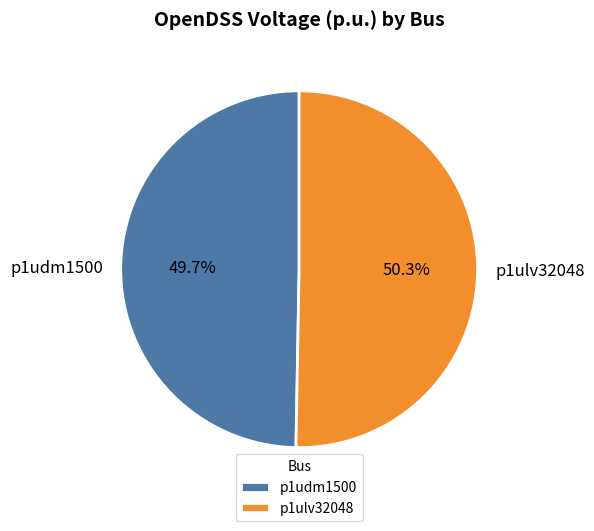

What is the ratio of the value at p1udm1500 to the value at p1ulv32048?

1.0